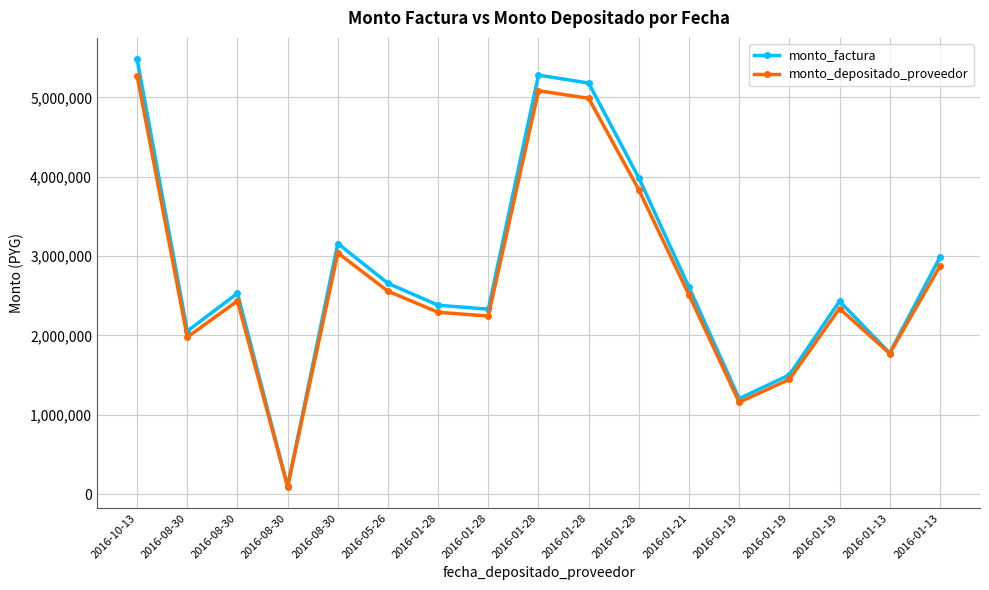

The value of monto_factura at 2016-10-13 is 7957075. True or false?

False